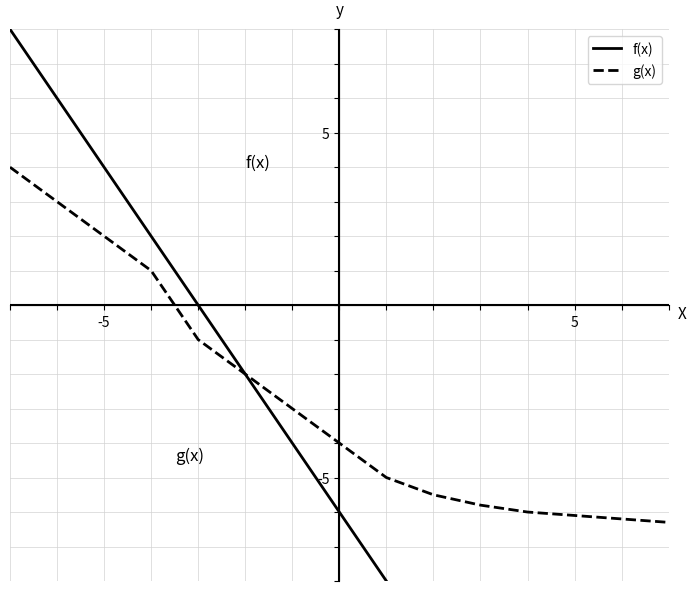

Rank the series by their maximum value, from lowest to highest.

g(x), f(x)